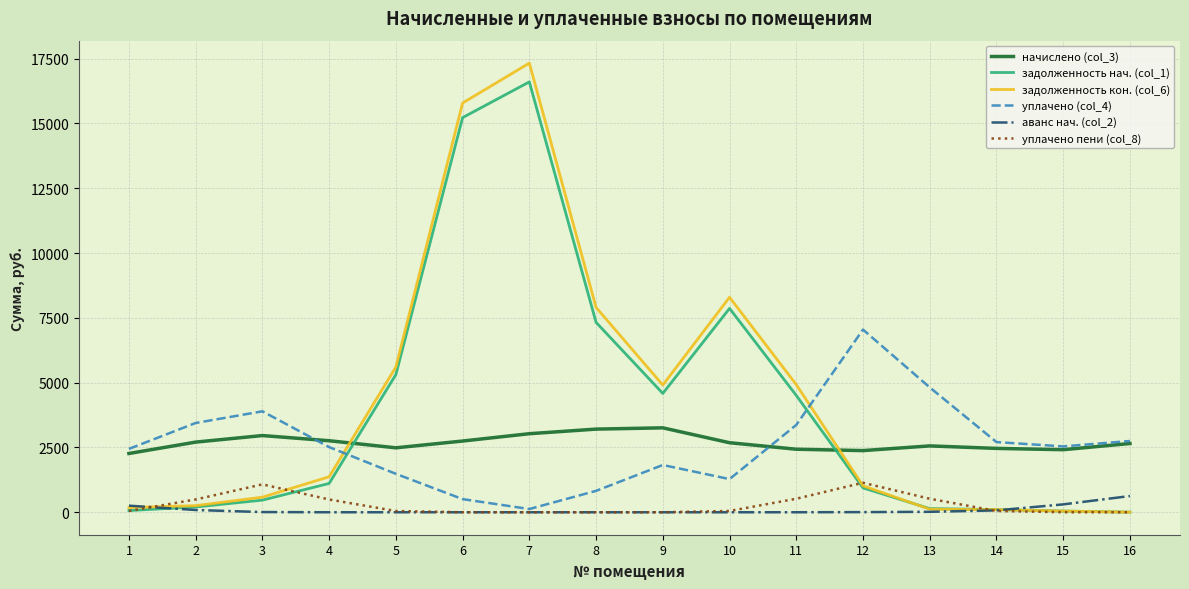

Which series has the largest total across all categories?

задолженность кон. (col_6)